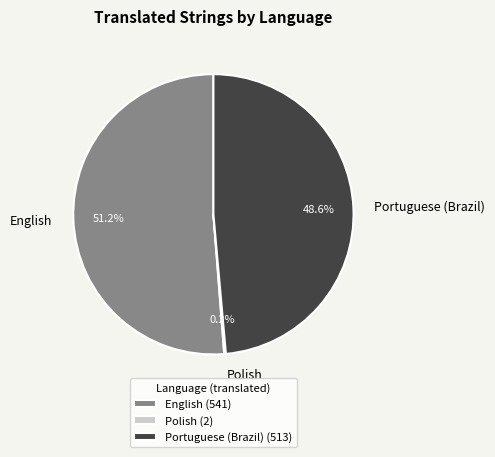

What is the ratio of the value at Portuguese (Brazil) to the value at English?

0.9